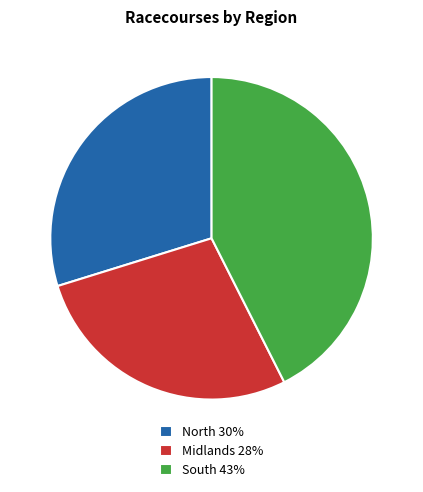

Between Midlands 28% and North 30%, which is larger?

North 30%